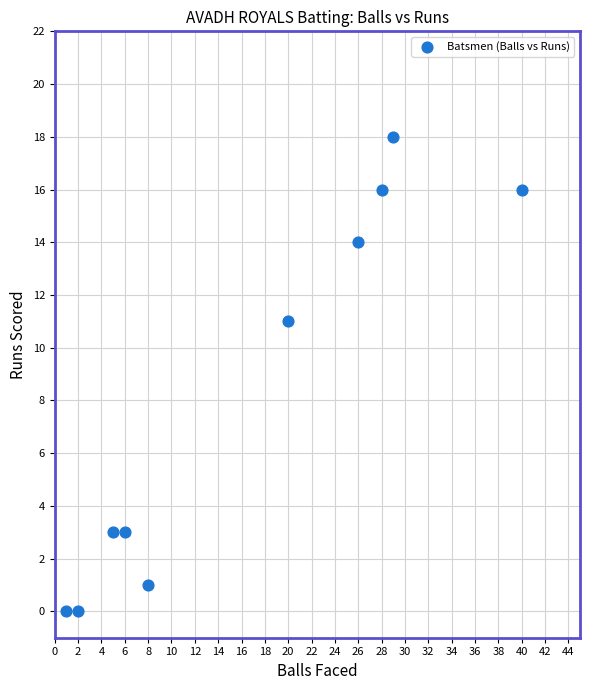

What Y value in the scatter plot is closest to 9?

11